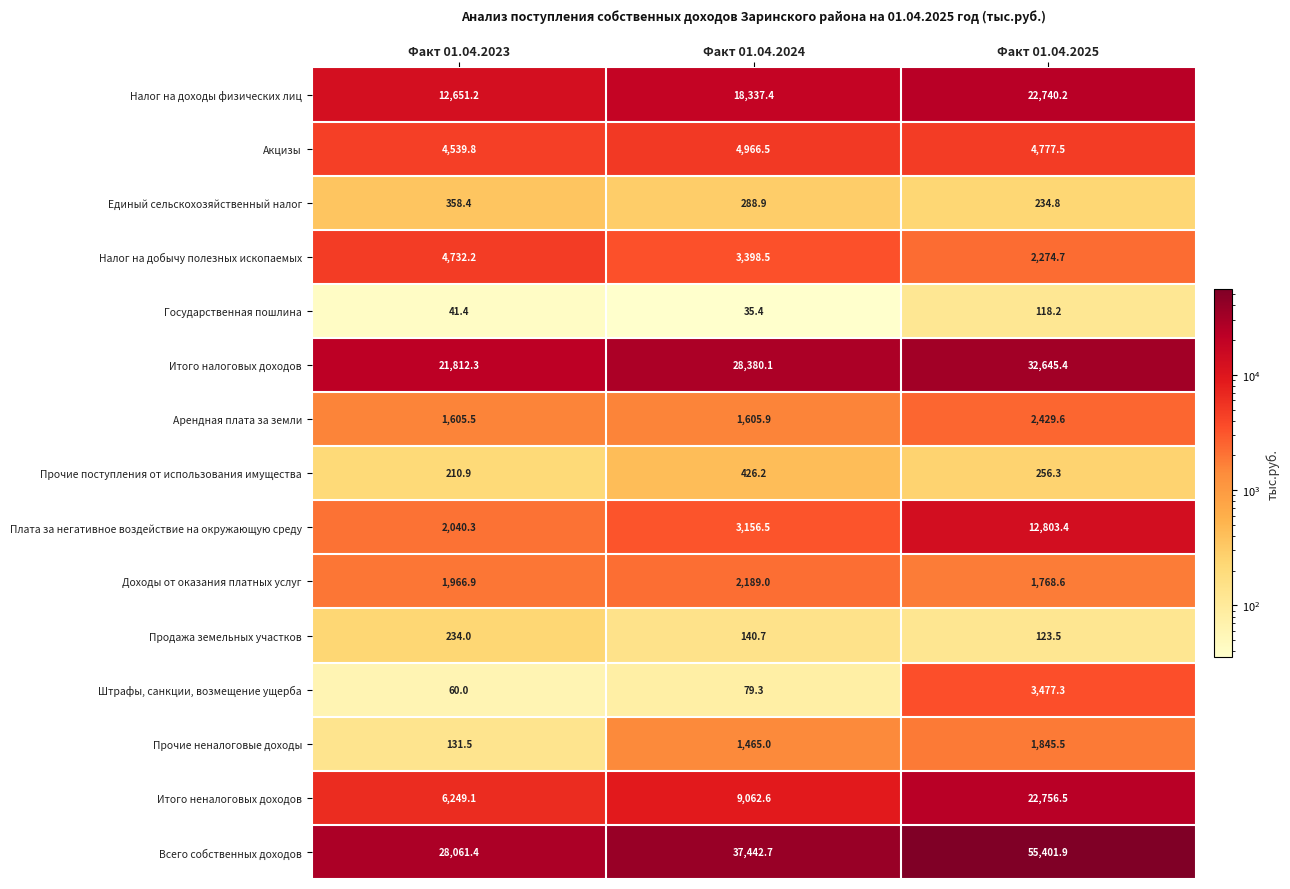

Is it true that Прочие неналоговые доходы equals 42.9 at Факт 01.04.2023?

False